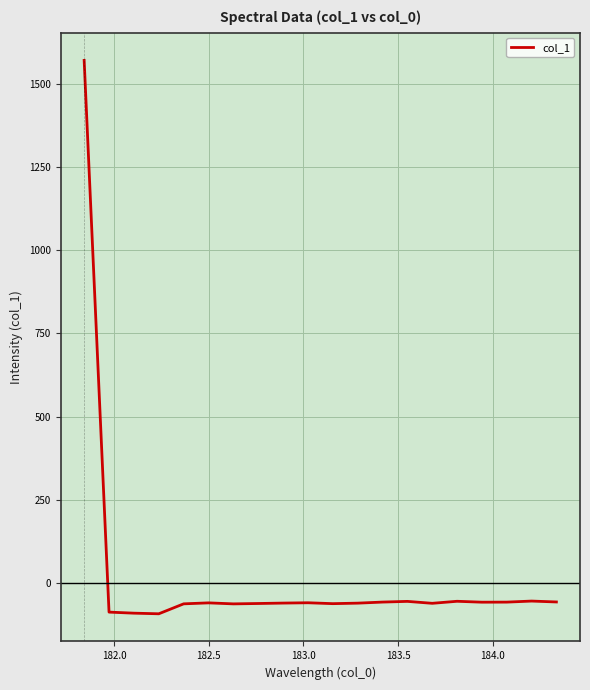

What is the smallest value displayed?

-92.1